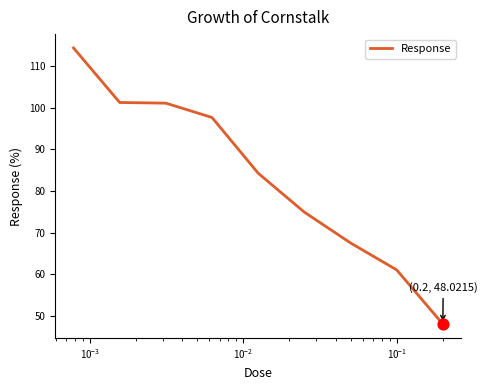

What is the minimum value shown in the chart?

48.0